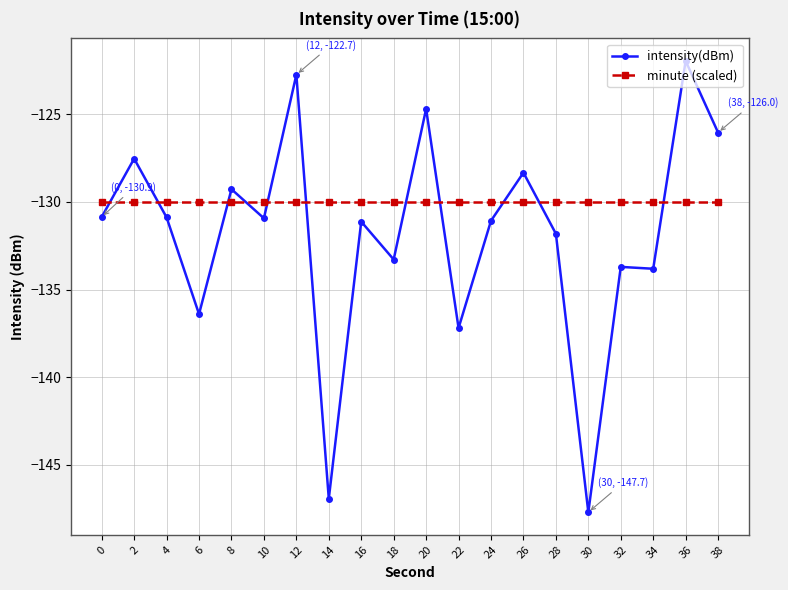

Which category has the highest value across all series?

36